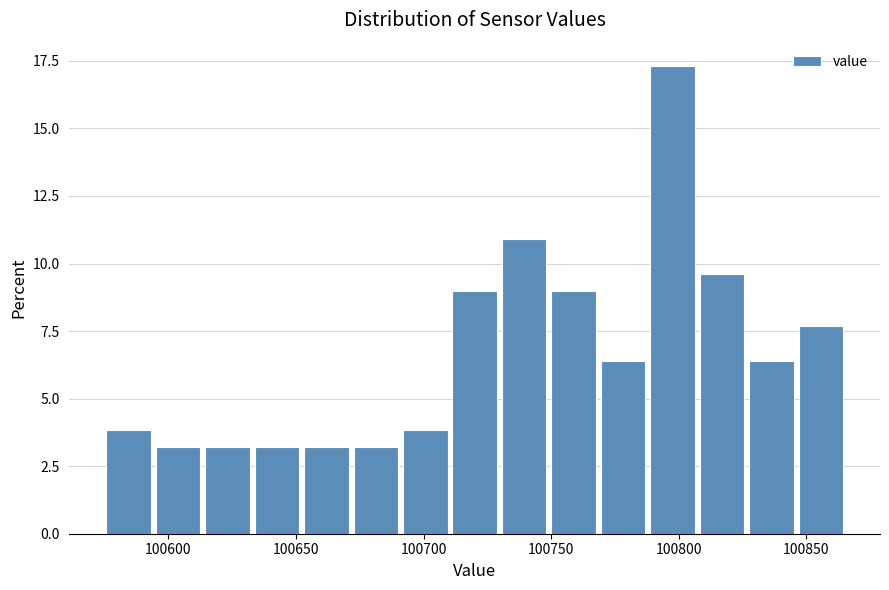

Around what value on the x-axis is the tallest bar? Give the approximate position of its centre, as read against the axis.

100800